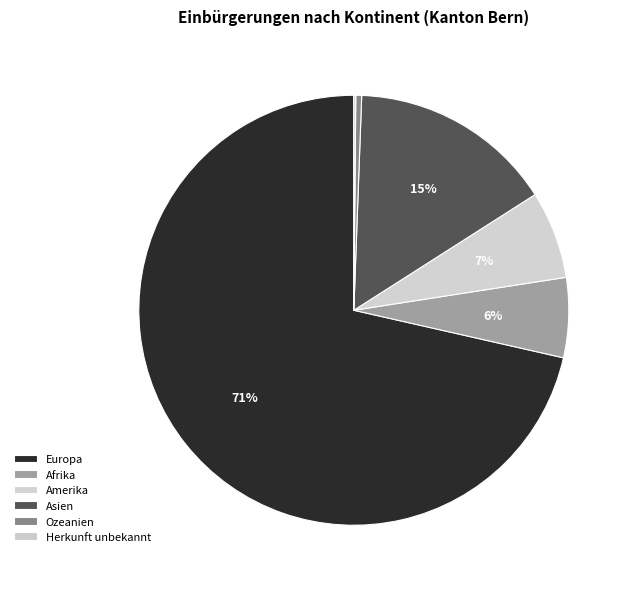

To the nearest percent, what is the combined percentage of Amerika and Afrika?

13%